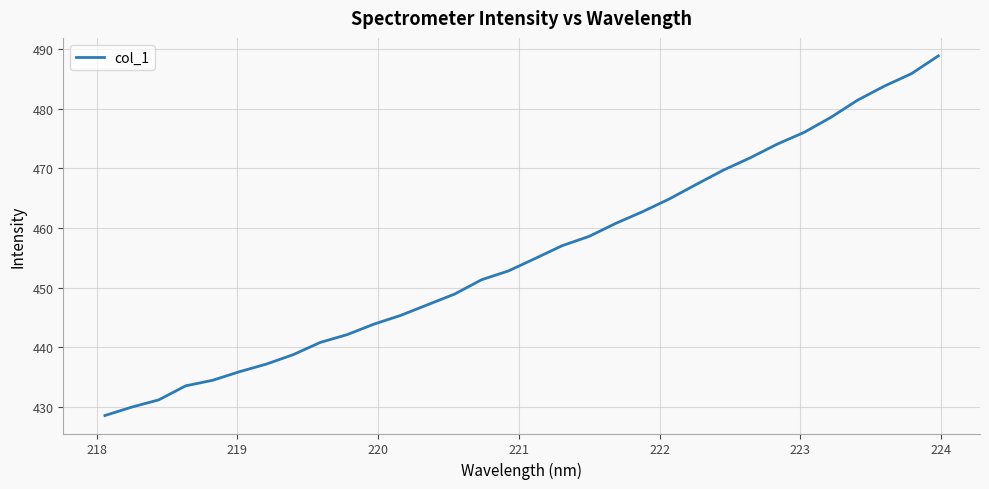

What is the average value?

455.6